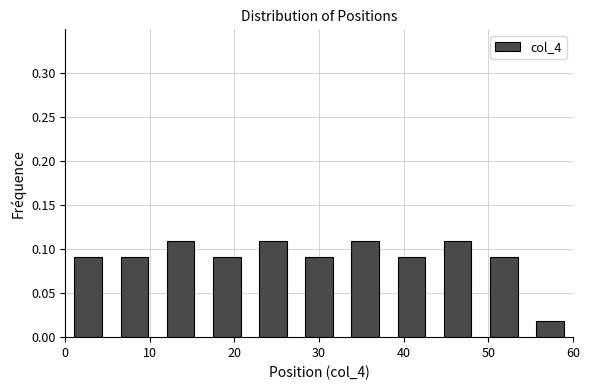

How tall is the bar that spans 55 to 60 on the x-axis? Neither the bar edges nor the heights are printed on the chart, so give them approximately, as read against the axes.

0.02